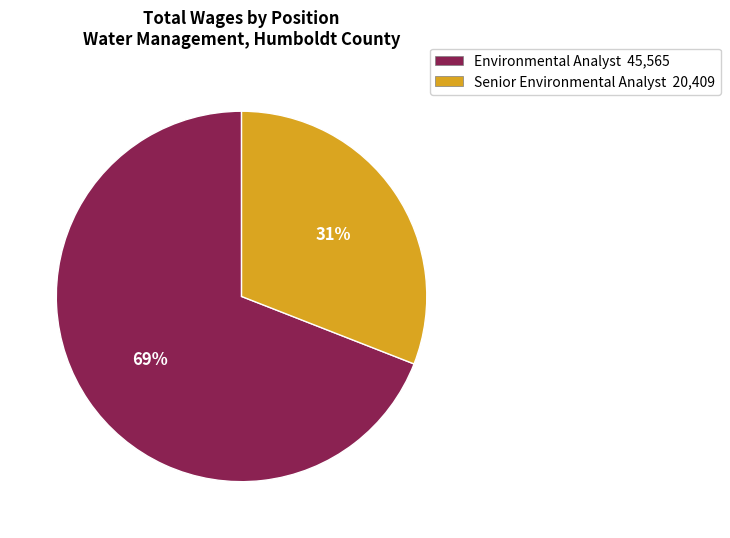

Rank the categories by value from highest to lowest.

Environmental Analyst, Senior Environmental Analyst